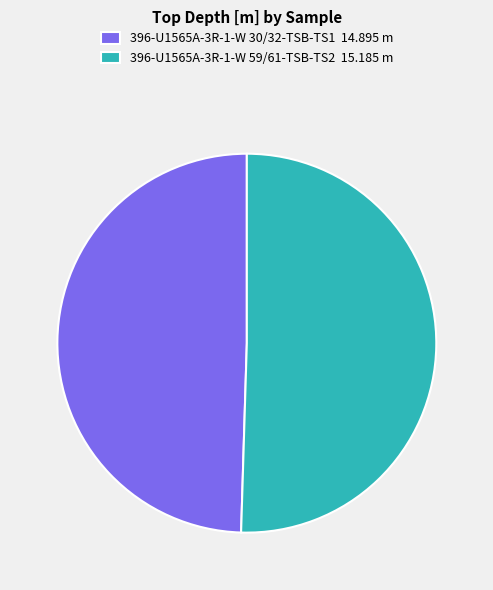

Which has a higher value, 396-U1565A-3R-1-W 30/32-TSB-TS1 14.895 m or 396-U1565A-3R-1-W 59/61-TSB-TS2 15.185 m?

396-U1565A-3R-1-W 59/61-TSB-TS2 15.185 m